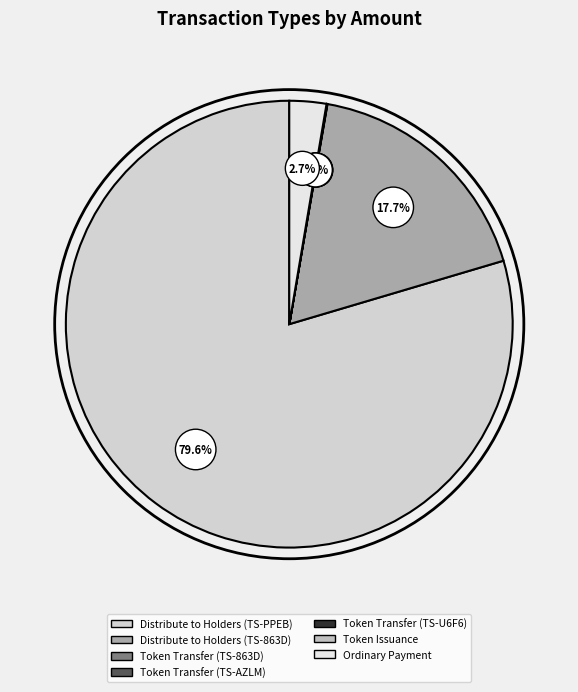

How many slices are in this pie chart?

7